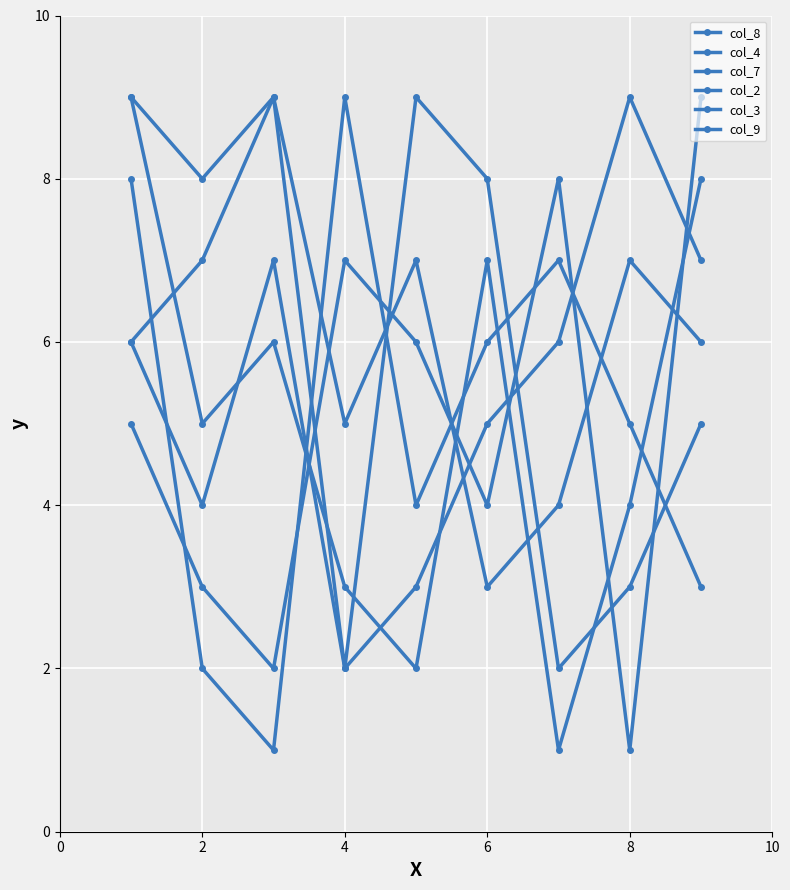

Which series has the largest range (max minus min)?

col_2